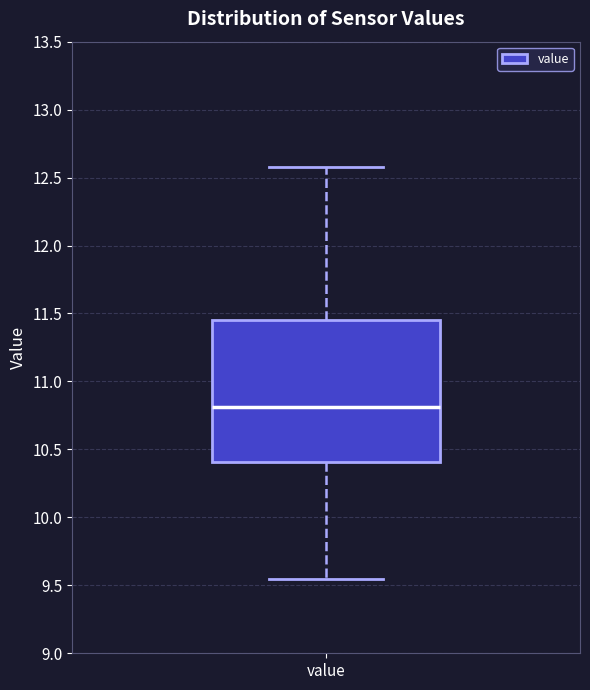

Read this box plot against the y-axis: the position of the median line, the range covered by the box, and the ends of both whiskers. The values are not printed on the chart, so give them approximately, as read against the axis.

median 10.80, box 10.40 to 11.45, whiskers 9.55 to 12.60